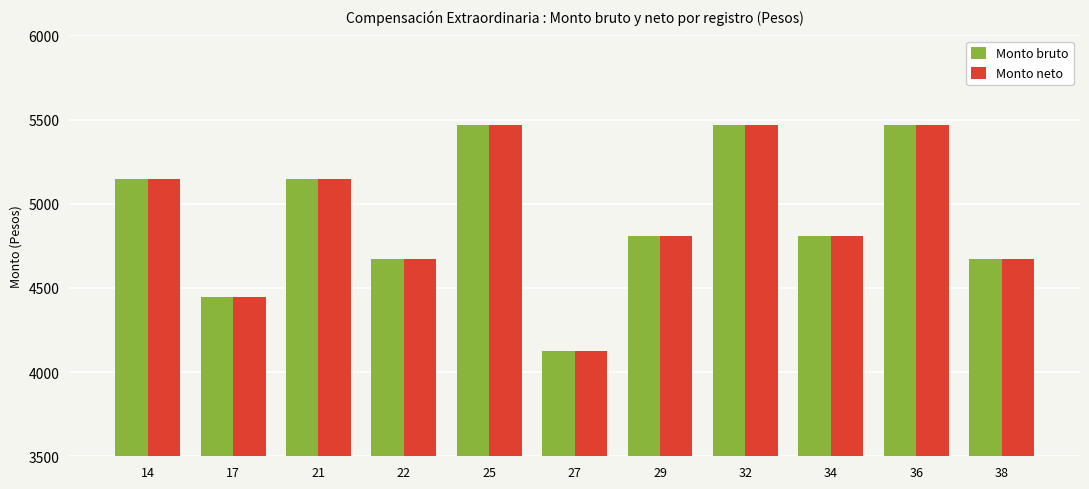

What is the smallest value displayed?

4127.5